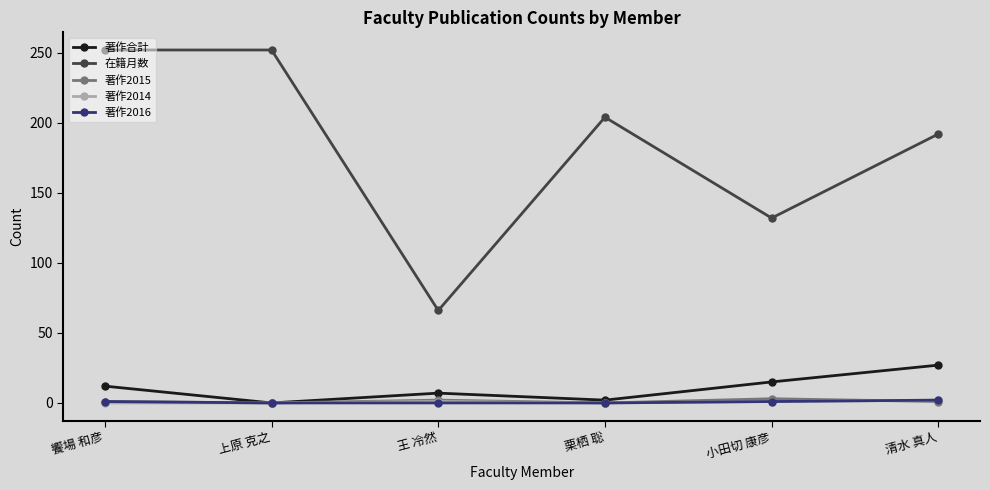

How many series are shown in this chart?

5